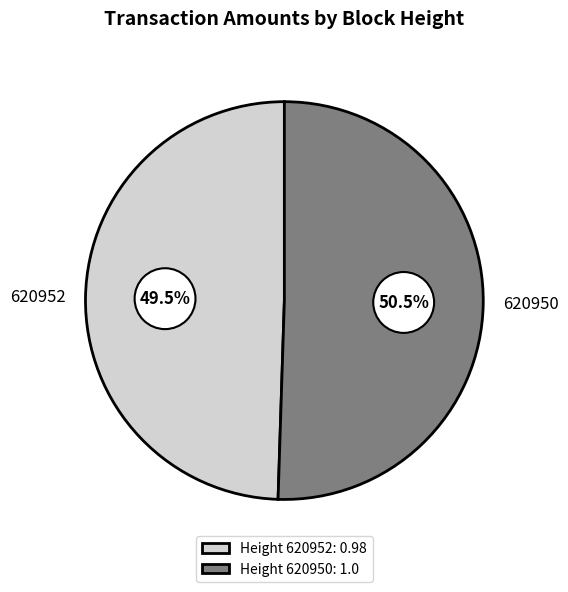

Is the sum of 620950 and 620952 greater than half?

Yes